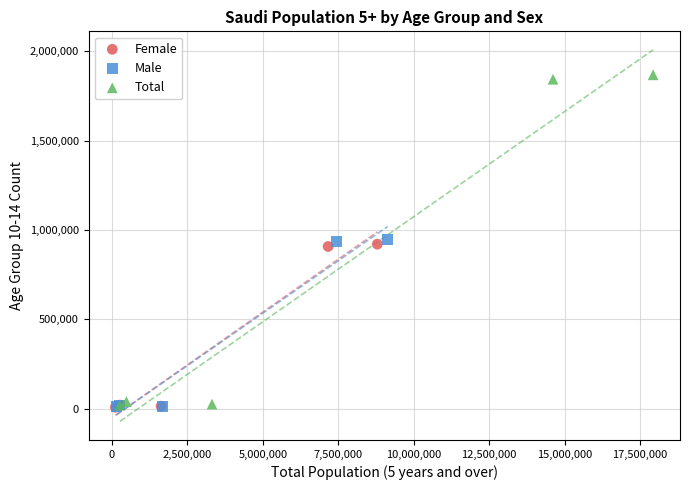

Which series contains the highest Y value?

Total